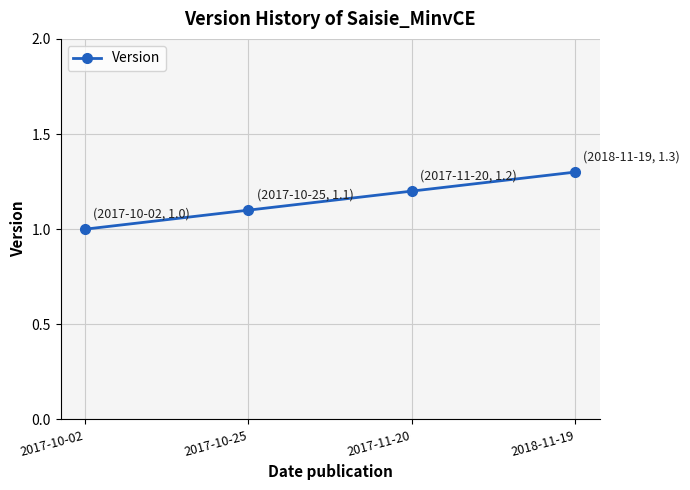

Reading left to right, extract all data points from this chart.

2017-10-02=1.0	2017-10-25=1.1	2017-11-20=1.2	2018-11-19=1.3